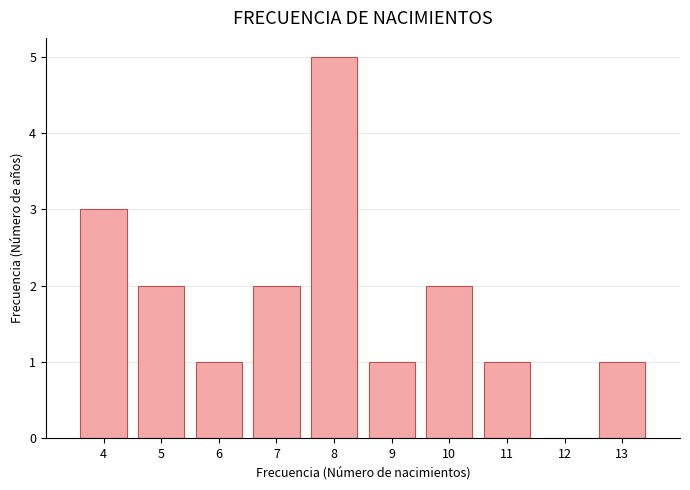

Reading left to right, extract all data points from this chart.

4=3	5=2	6=1	7=2	8=5	9=1	10=2	11=1	12=0	13=1